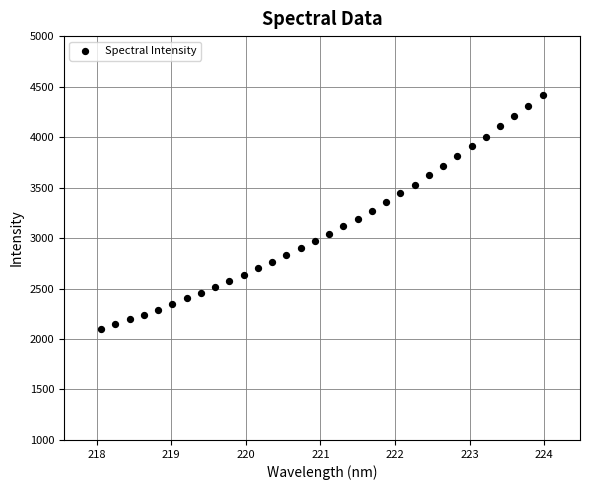

What is the range of X values (max minus min)?

5.9